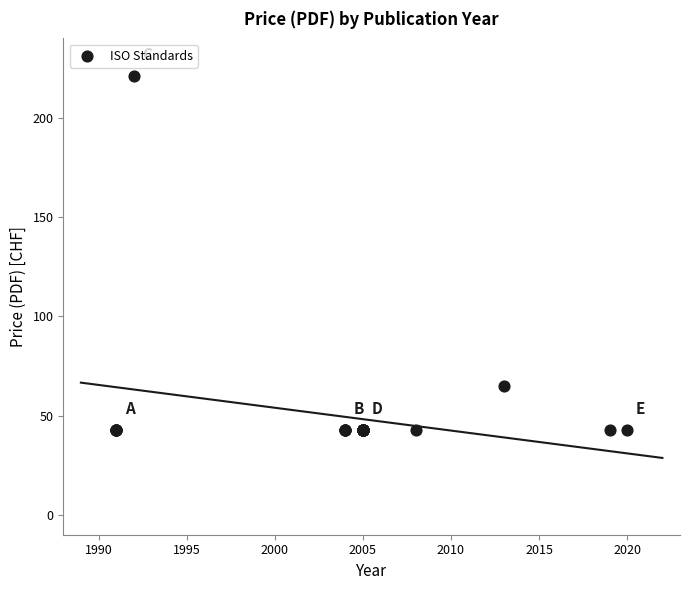

What Y value in the scatter plot is closest to 132?

65